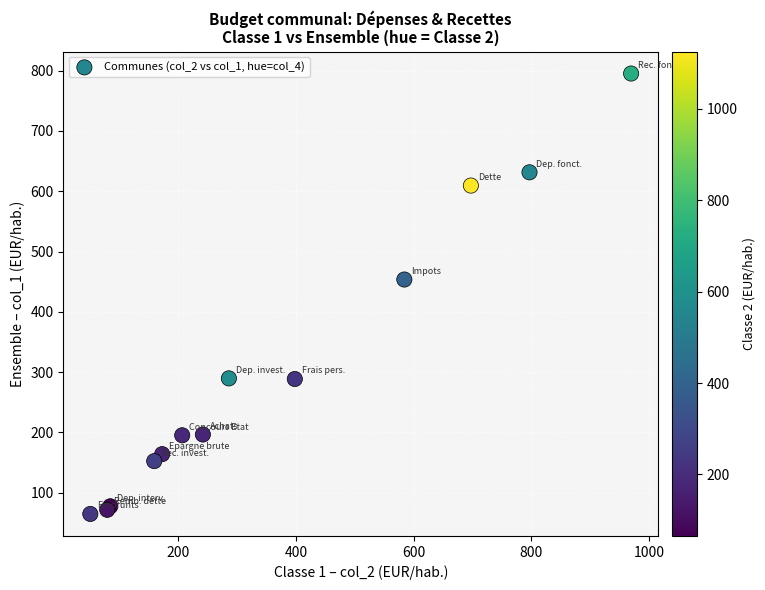

What Y value in the scatter plot is closest to 429?

453.6